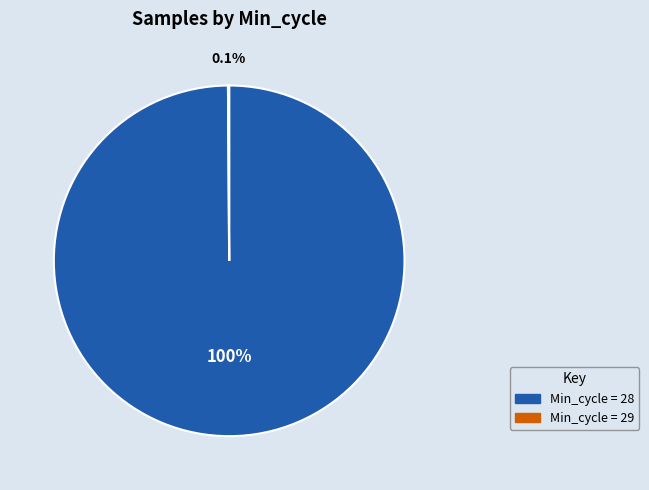

To the nearest percent, what is the average slice percentage?

50%